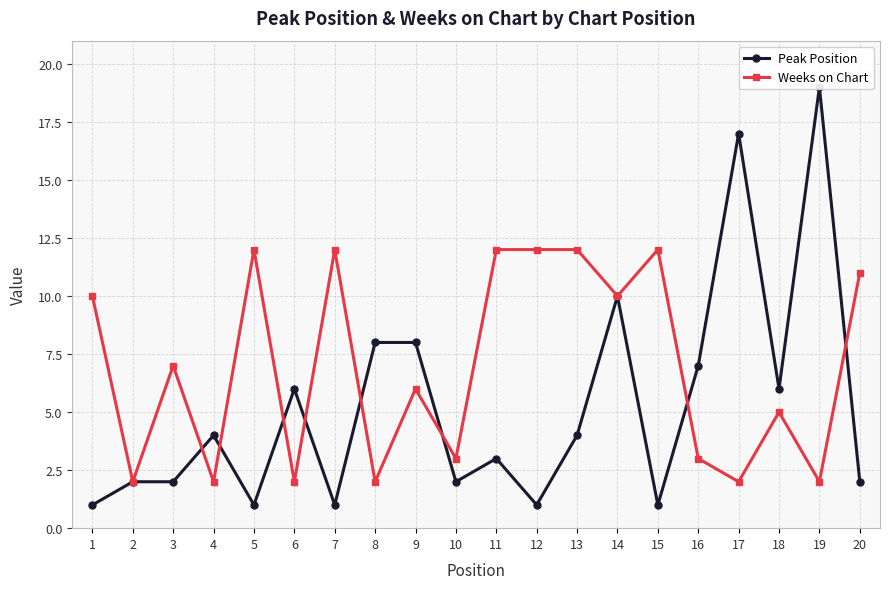

What value does the Weeks on Chart series have at 1?

10